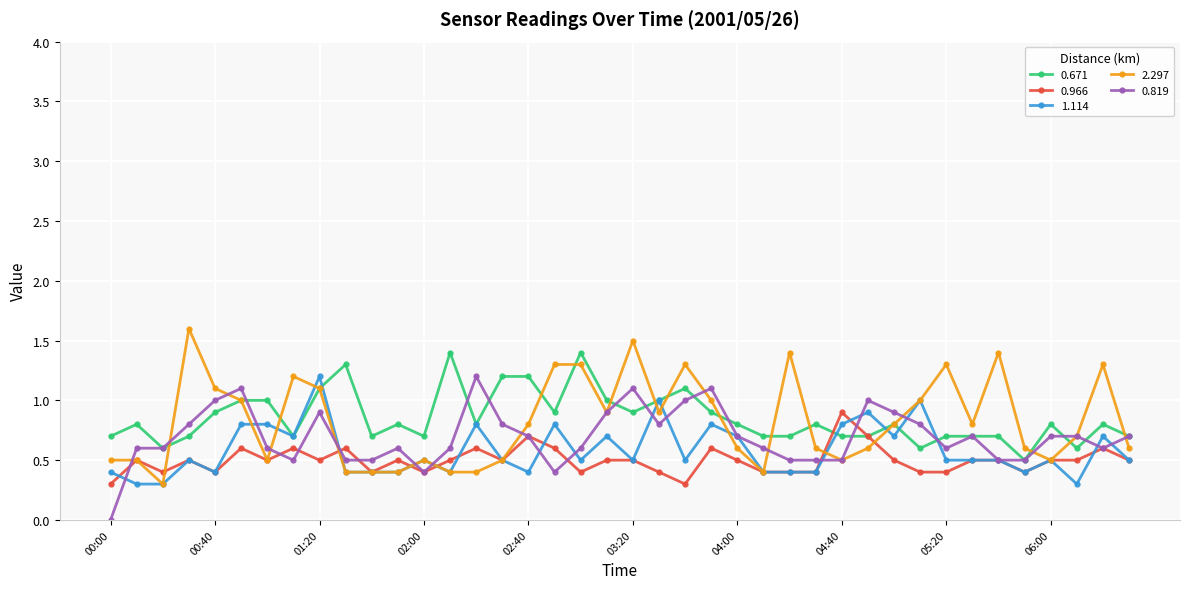

Reading left to right, what are all the values shown in this chart?

0.671: 0.7	0.8	0.6	0.7	0.9	1.0	1.0	0.7	1.1	1.3	0.7	0.8	0.7	1.4	0.8	1.2	1.2	0.9	1.4	1.0	0.9	1.0	1.1	0.9	0.8	0.7	0.7	0.8	0.7	0.7	0.8	0.6	0.7	0.7	0.7	0.5	0.8	0.6	0.8	0.7
0.966: 0.3	0.5	0.4	0.5	0.4	0.6	0.5	0.6	0.5	0.6	0.4	0.5	0.4	0.5	0.6	0.5	0.7	0.6	0.4	0.5	0.5	0.4	0.3	0.6	0.5	0.4	0.4	0.4	0.9	0.7	0.5	0.4	0.4	0.5	0.5	0.4	0.5	0.5	0.6	0.5
1.114: 0.4	0.3	0.3	0.5	0.4	0.8	0.8	0.7	1.2	0.4	0.4	0.4	0.5	0.4	0.8	0.5	0.4	0.8	0.5	0.7	0.5	1.0	0.5	0.8	0.7	0.4	0.4	0.4	0.8	0.9	0.7	1.0	0.5	0.5	0.5	0.4	0.5	0.3	0.7	0.5
2.297: 0.5	0.5	0.3	1.6	1.1	1.0	0.5	1.2	1.1	0.4	0.4	0.4	0.5	0.4	0.4	0.5	0.8	1.3	1.3	0.9	1.5	0.9	1.3	1.0	0.6	0.4	1.4	0.6	0.5	0.6	0.8	1.0	1.3	0.8	1.4	0.6	0.5	0.7	1.3	0.6
0.819: 0.0	0.6	0.6	0.8	1.0	1.1	0.6	0.5	0.9	0.5	0.5	0.6	0.4	0.6	1.2	0.8	0.7	0.4	0.6	0.9	1.1	0.8	1.0	1.1	0.7	0.6	0.5	0.5	0.5	1.0	0.9	0.8	0.6	0.7	0.5	0.5	0.7	0.7	0.6	0.7